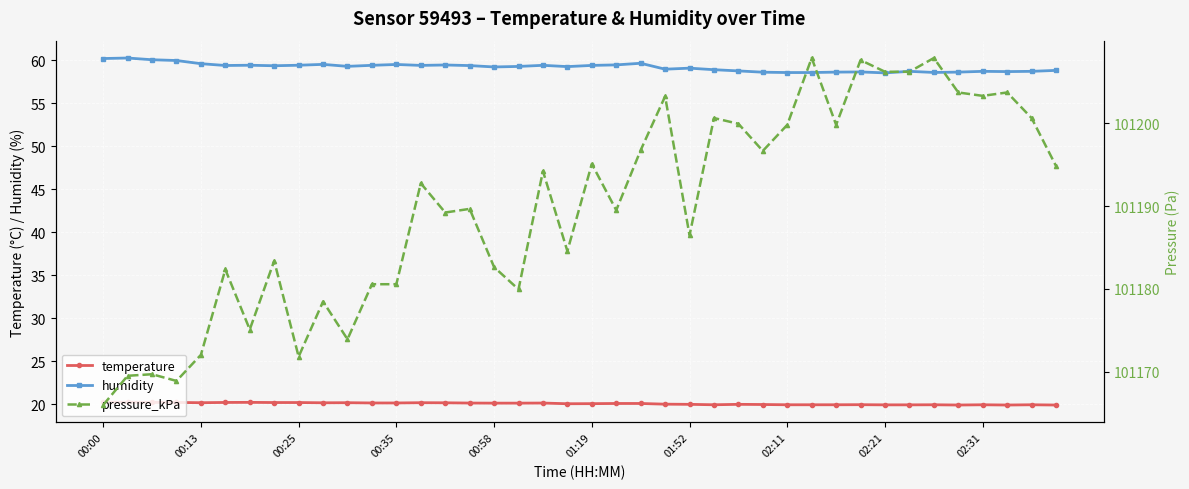

True or false: temperature has more than 2 points higher than both neighbors.

True